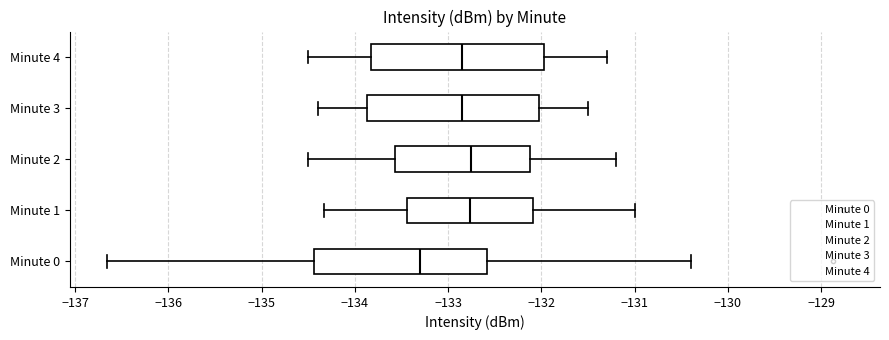

Reading bottom to top, transcribe this box plot: for each box, give where its median line is, the range the box spans, and where its two whiskers end, as read against the x-axis. The values are not printed on the chart, so give them approximately, as read against the axis.

Minute 0: median -133.3, box -134.4 to -132.6, whiskers -136.7 to -130.4
Minute 1: median -132.8, box -133.4 to -132.1, whiskers -134.3 to -131.0
Minute 2: median -132.7, box -133.6 to -132.1, whiskers -134.5 to -131.2
Minute 3: median -132.8, box -133.9 to -132.0, whiskers -134.4 to -131.5
Minute 4: median -132.8, box -133.8 to -132.0, whiskers -134.5 to -131.3